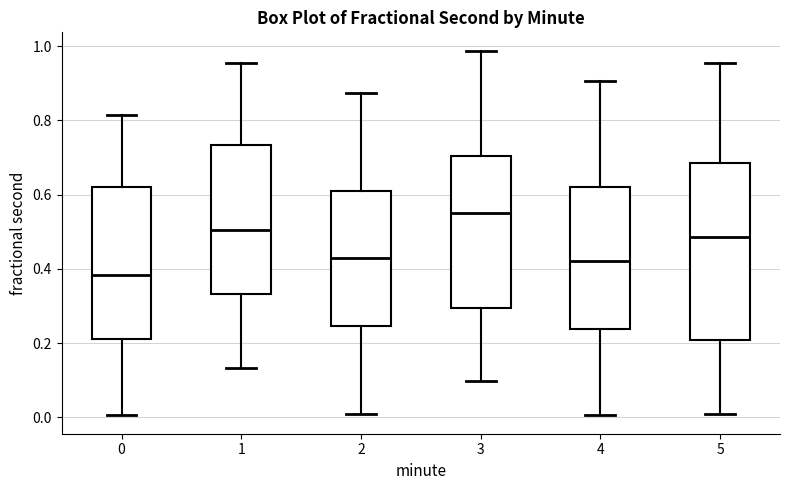

Where is the lower edge of the box at x = 4 on the y-axis? The values are not printed on the chart, so give them approximately, as read against the axis.

0.24